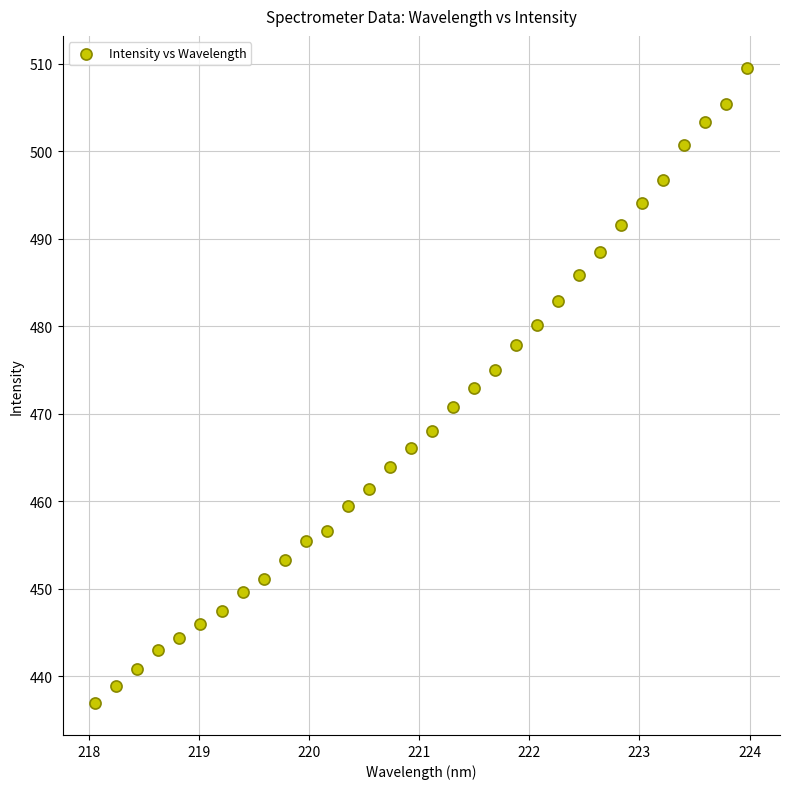

What is the range of Y values (max minus min)?

72.6